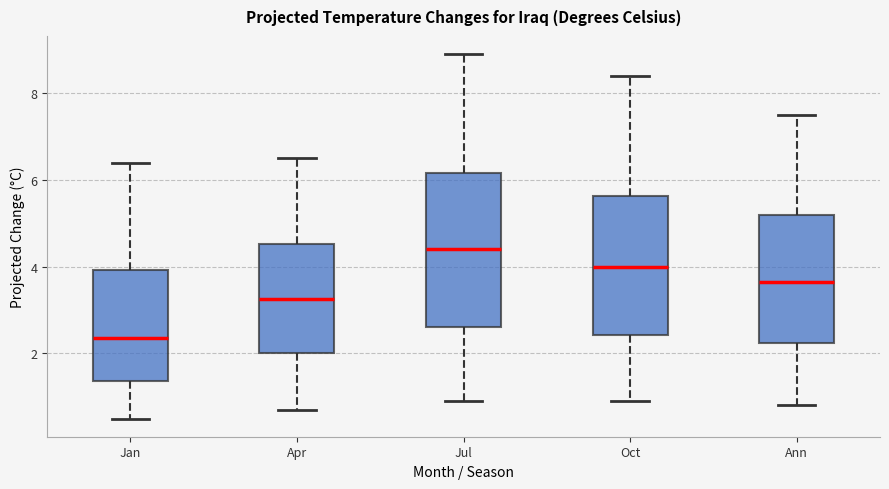

Which box is the tallest, from its lower edge to its upper edge?

Jul